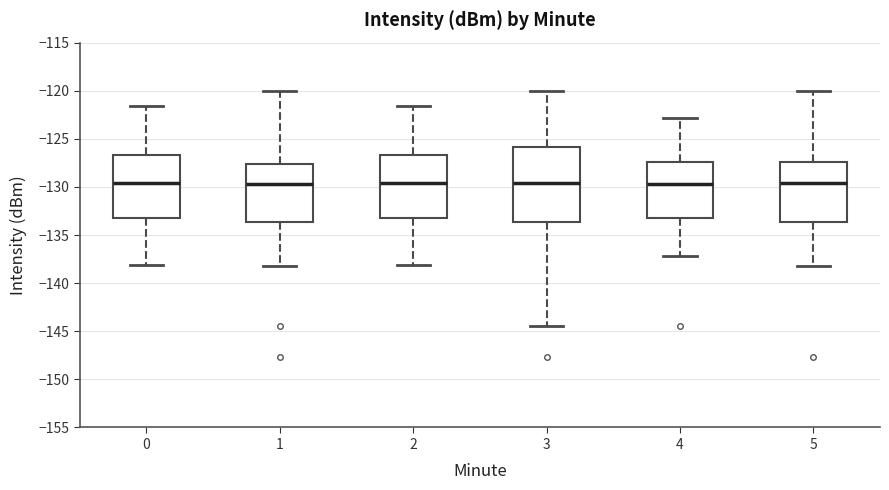

Which box is the tallest, from its lower edge to its upper edge?

3